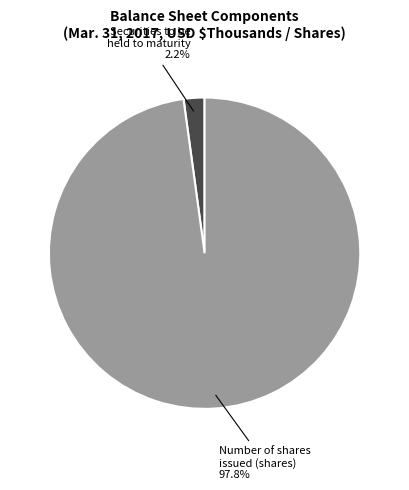

Count the number of slices in the pie.

2